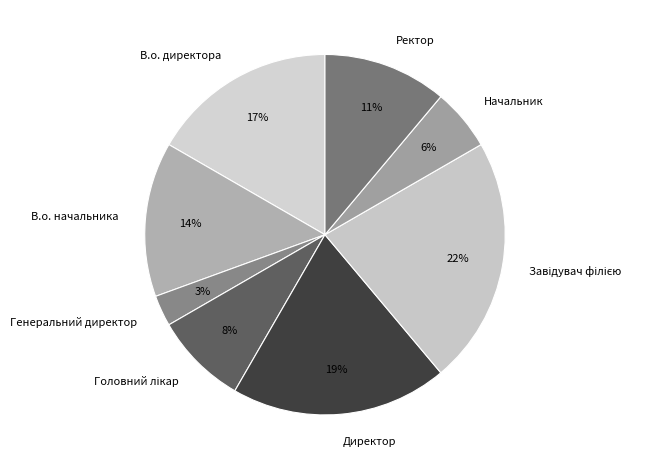

Count the number of slices in the pie.

8